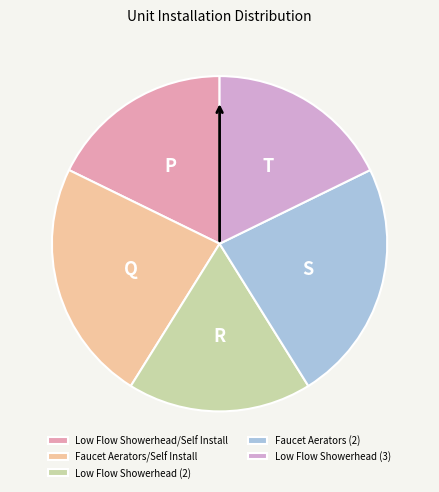

What is the change in value from Low Flow Showerhead/Self Install to Faucet Aerators/Self Install?

+0.2